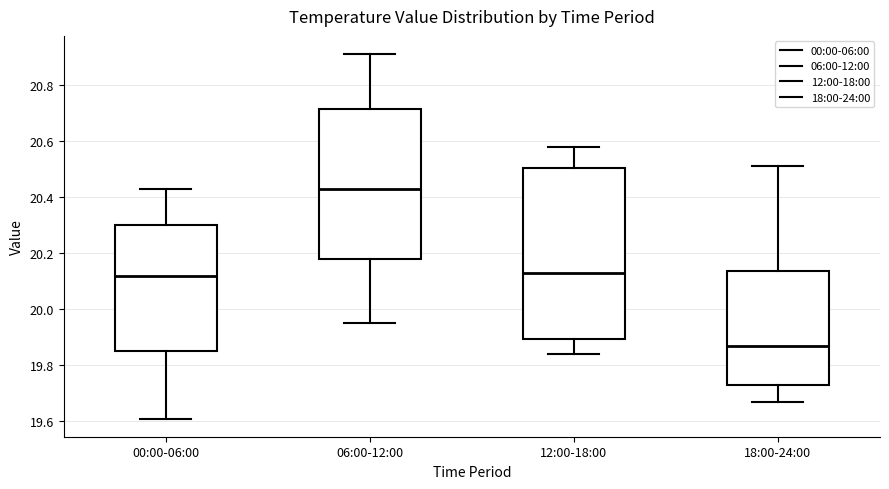

Which box has the highest median line?

06:00-12:00